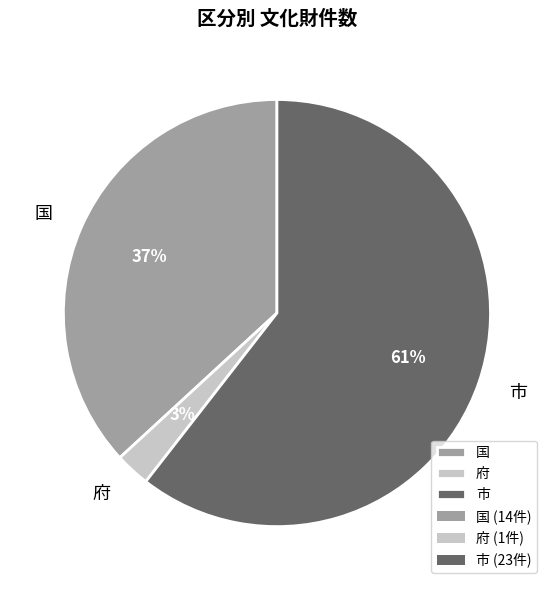

To the nearest percent, what percentage of the pie is 府?

3%